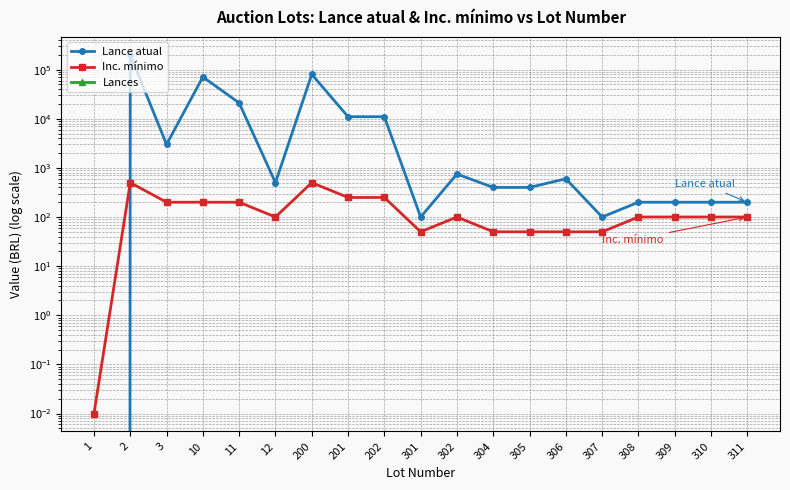

True or false: Inc. mínimo and Lances intersect in this chart.

False